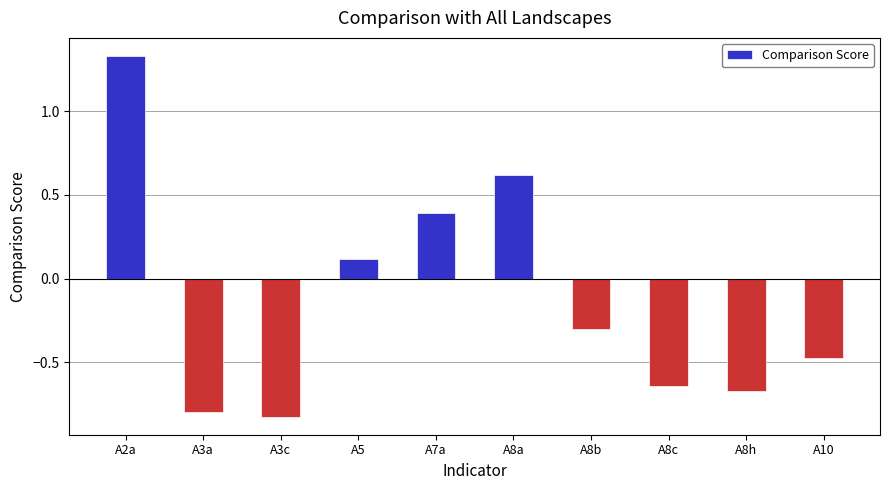

Count the number of values greater than 0.

4